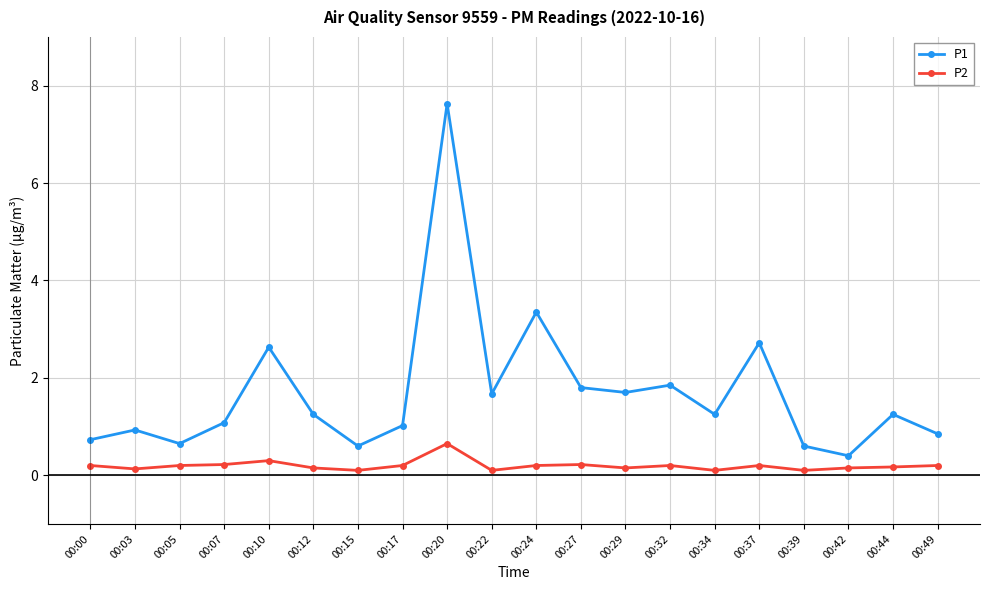

Rank the series by their maximum value, from highest to lowest.

P1, P2